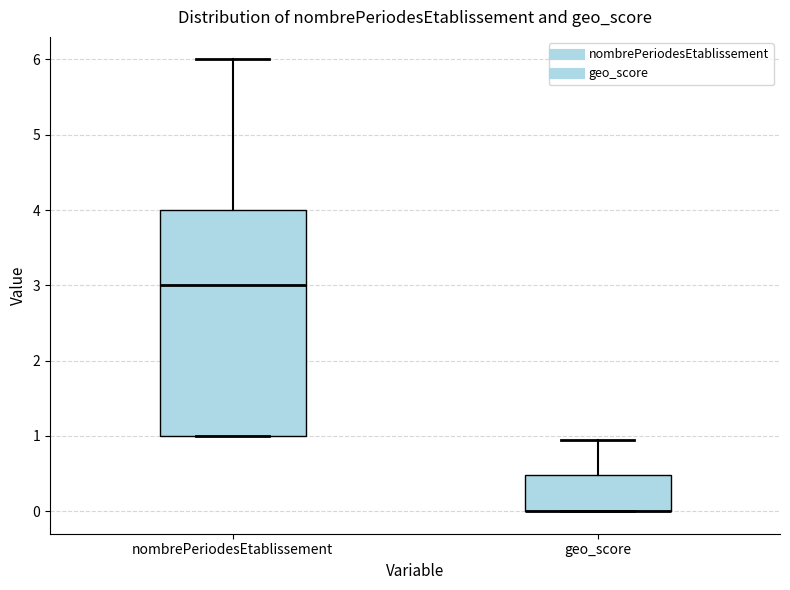

Reading left to right, transcribe this box plot: for each box, give where its median line is, the range the box spans, and where its two whiskers end, as read against the y-axis. The values are not printed on the chart, so give them approximately, as read against the axis.

nombrePeriodesEtablissement: median 3.0, box 1.0 to 4.0, whiskers 1.0 to 6.0
geo_score: median 0.0 (drawn on the box's lower edge), box 0.0 to 0.5, whiskers 0.0 to 0.9